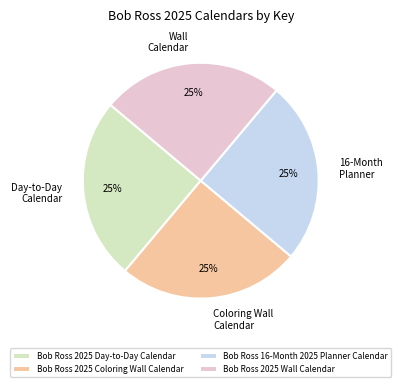

What percentage is the Bob Ross 2025 Wall Calendar slice, to the nearest percent?

25%